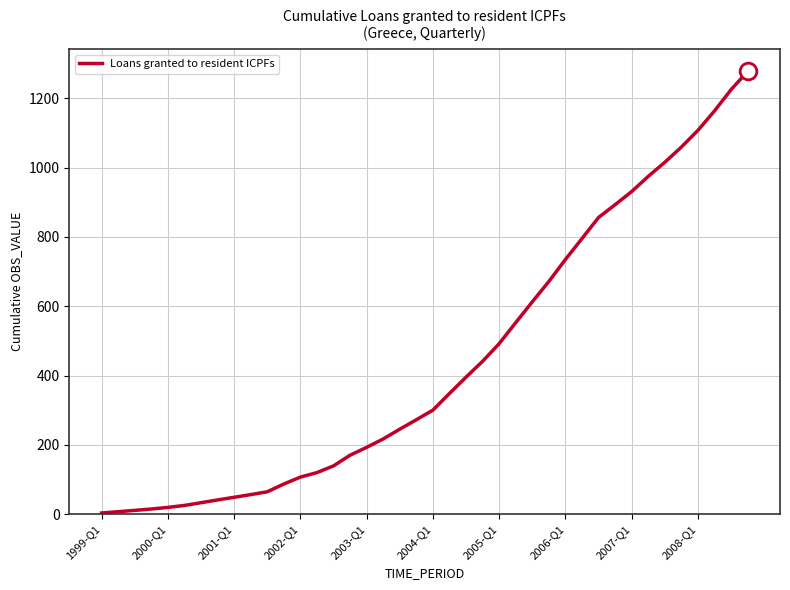

What is the difference between the maximum and minimum values?

1274.0